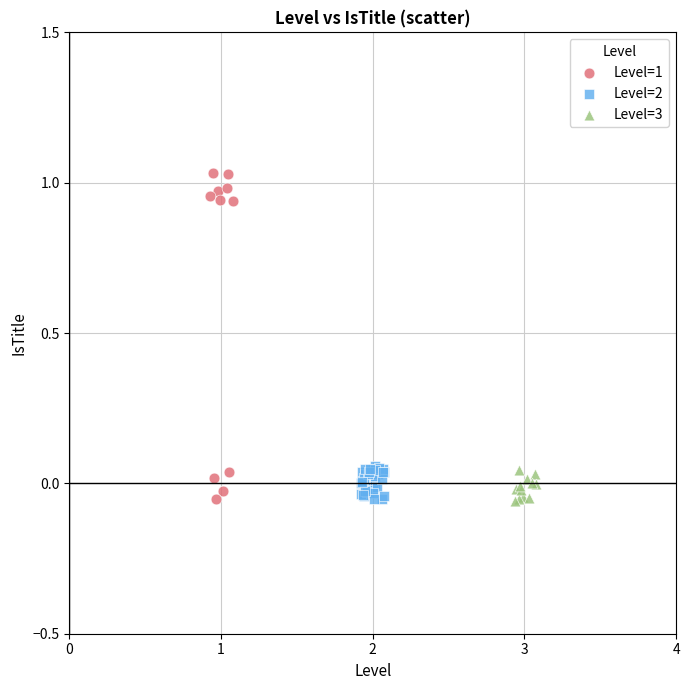

Which series has the largest Y range (max minus min)?

Level=1